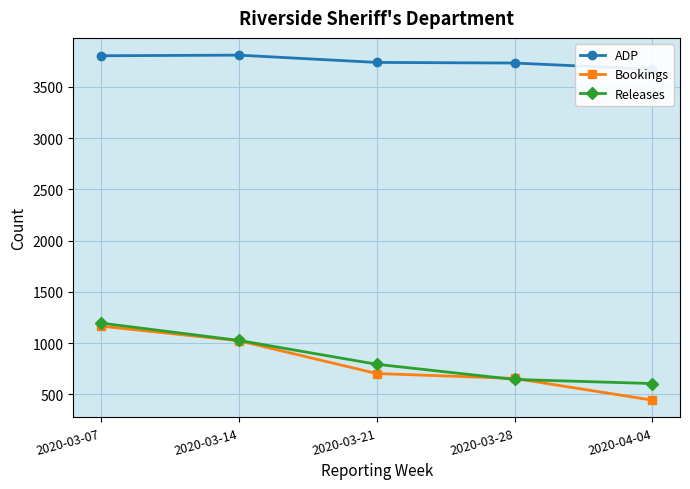

List the labels in order of Bookings value, smallest first.

2020-04-04, 2020-03-28, 2020-03-21, 2020-03-14, 2020-03-07